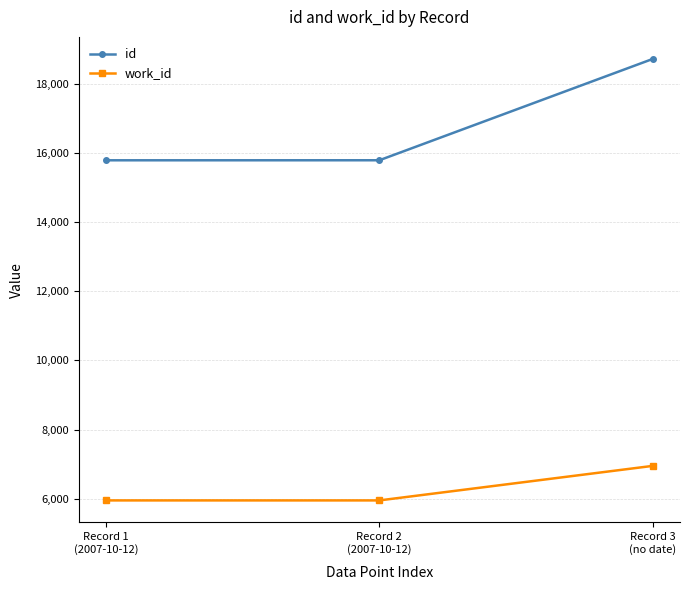

What is the highest value of the id series?

18726